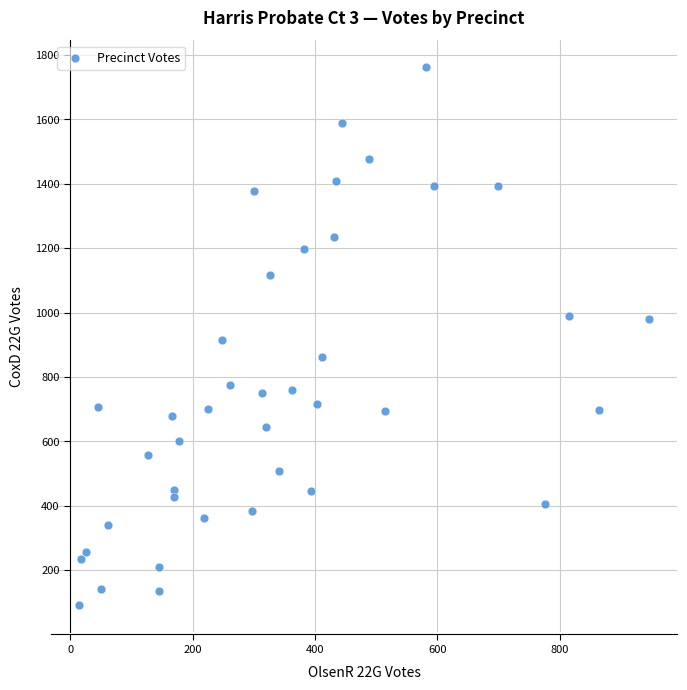

What is the range of Y values (max minus min)?

1670